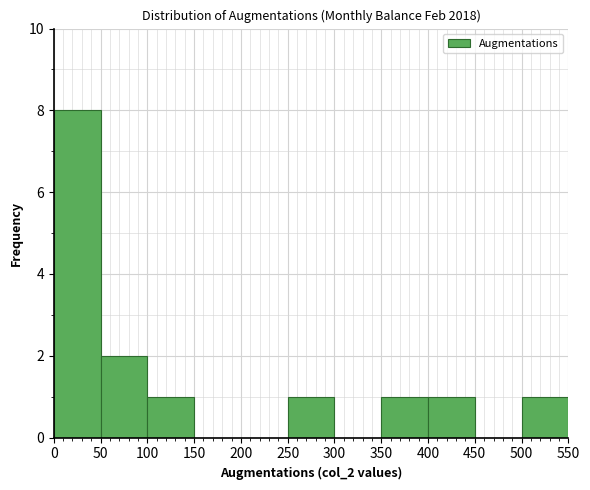

Reading left to right, list every bar in this chart as the range it spans on the x-axis followed by its height. The values are not printed on the chart, so give them approximately, as read against the axis.

0 to 50: 8
50 to 100: 2
100 to 150: 1
150 to 200: 0
200 to 250: 0
250 to 300: 1
300 to 350: 0
350 to 400: 1
400 to 450: 1
450 to 500: 0
500 to 550: 1